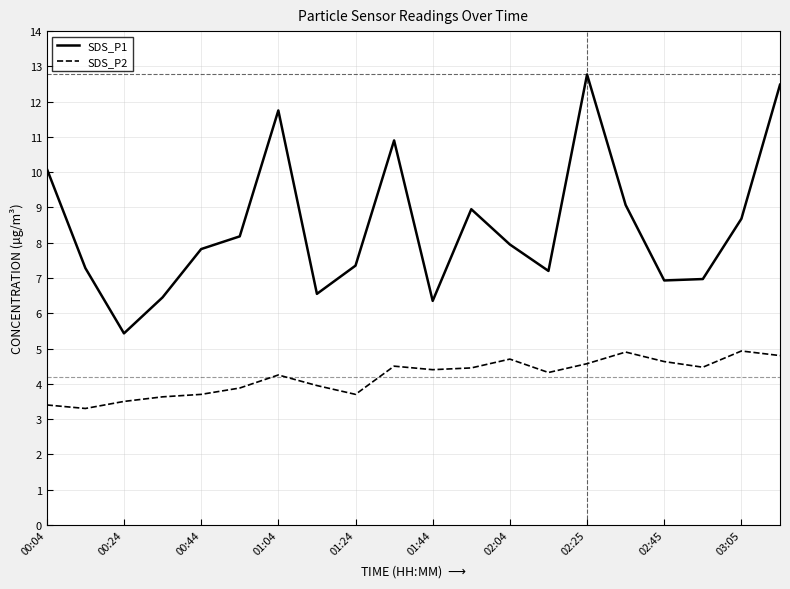

What is the minimum value shown in the chart?

3.3